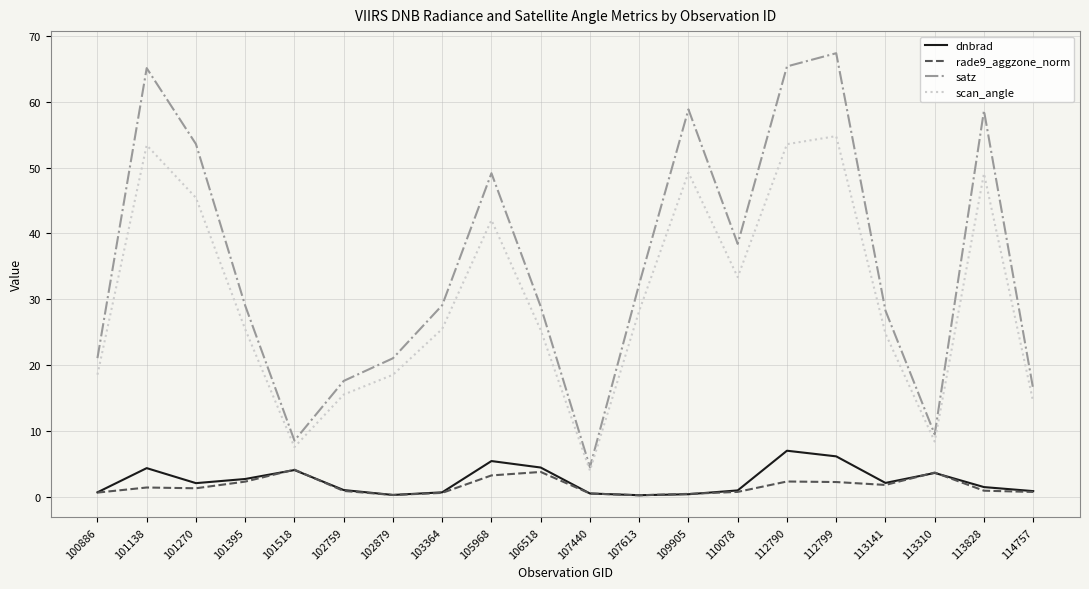

True or false: satz and rade9_aggzone_norm intersect in this chart.

False